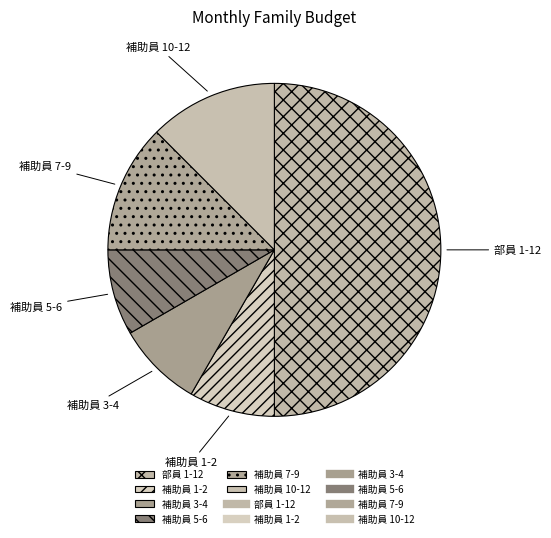

True or false: 部員 1-12 accounts for 39% of the total.

False